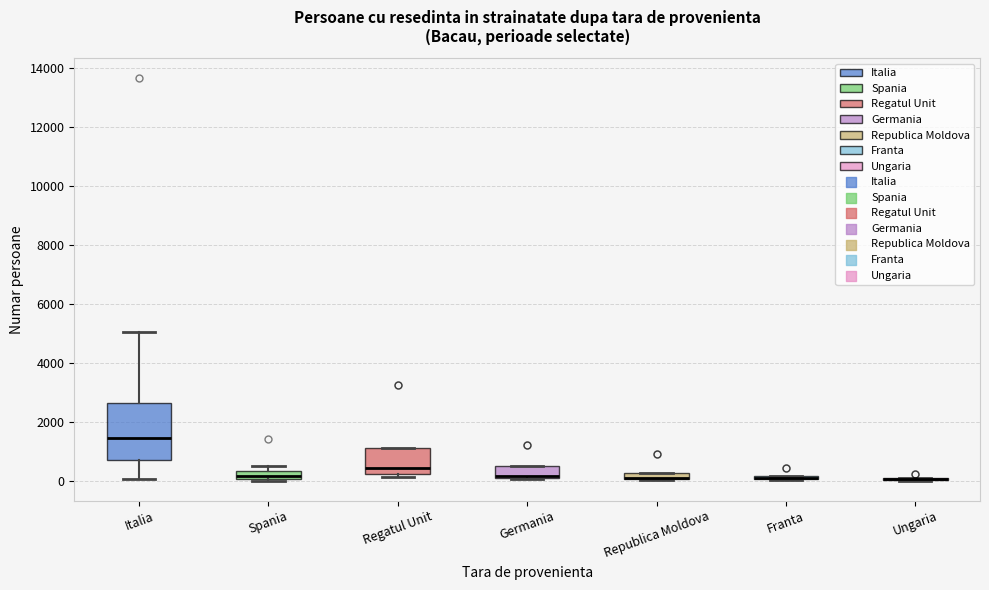

Where is the lower edge of the box for Spania on the y-axis? The values are not printed on the chart, so give them approximately, as read against the axis.

0